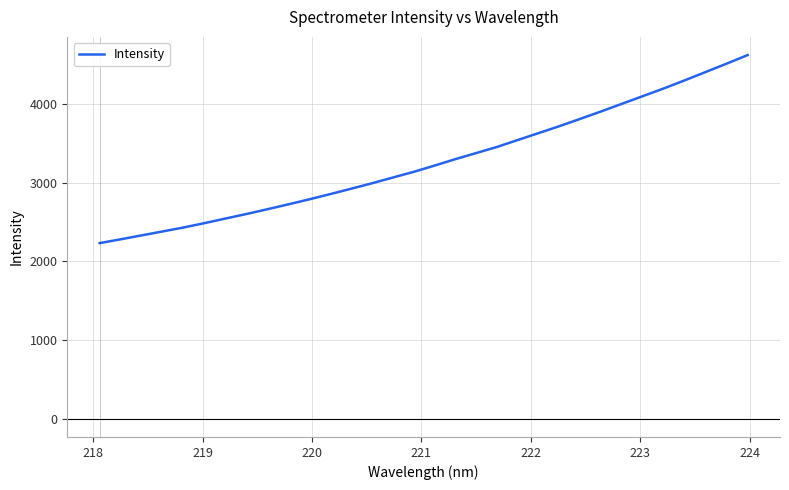

What is the difference between the maximum and minimum values?

2387.9